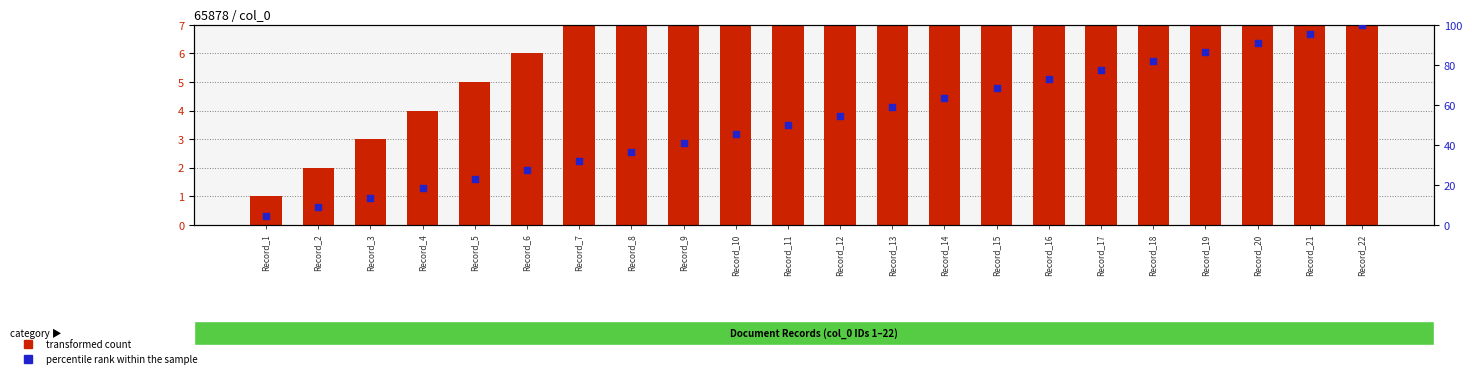

Which series has the widest spread of Y values?

percentile rank within the sample